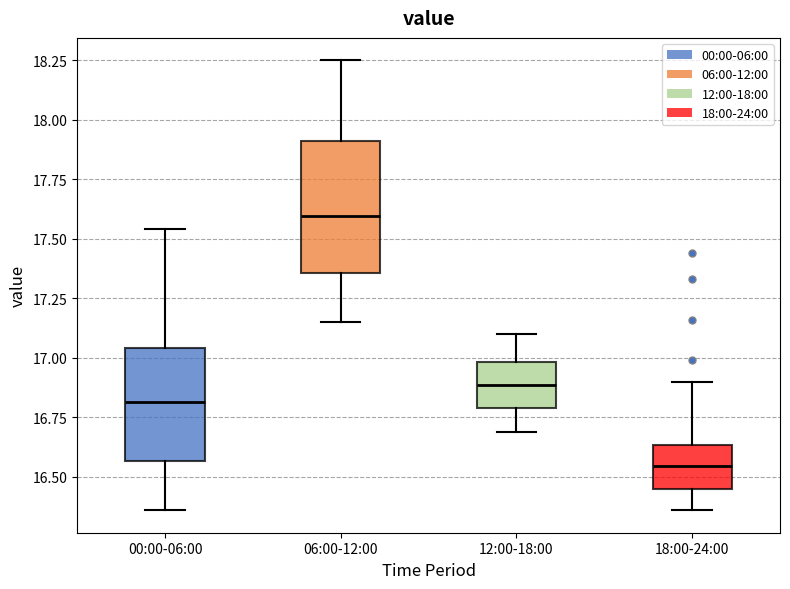

Reading left to right, transcribe this box plot: for each box, give where its median line is, the range the box spans, and where its two whiskers end, as read against the y-axis. The values are not printed on the chart, so give them approximately, as read against the axis.

00:00-06:00: median 16.80, box 16.55 to 17.05, whiskers 16.35 to 17.55
06:00-12:00: median 17.60, box 17.35 to 17.90, whiskers 17.15 to 18.25
12:00-18:00: median 16.90, box 16.80 to 17.00, whiskers 16.70 to 17.10
18:00-24:00: median 16.55, box 16.45 to 16.65, whiskers 16.35 to 16.90